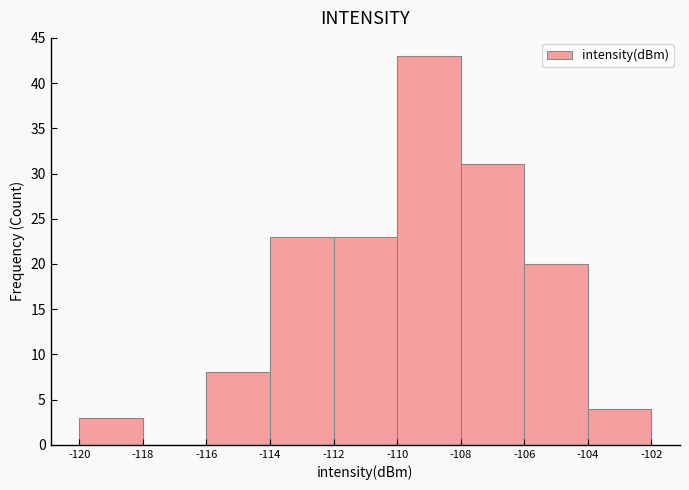

What is the height of the bar covering -108 to -106 on the x-axis? The values are not printed on the chart, so give them approximately, as read against the axis.

31